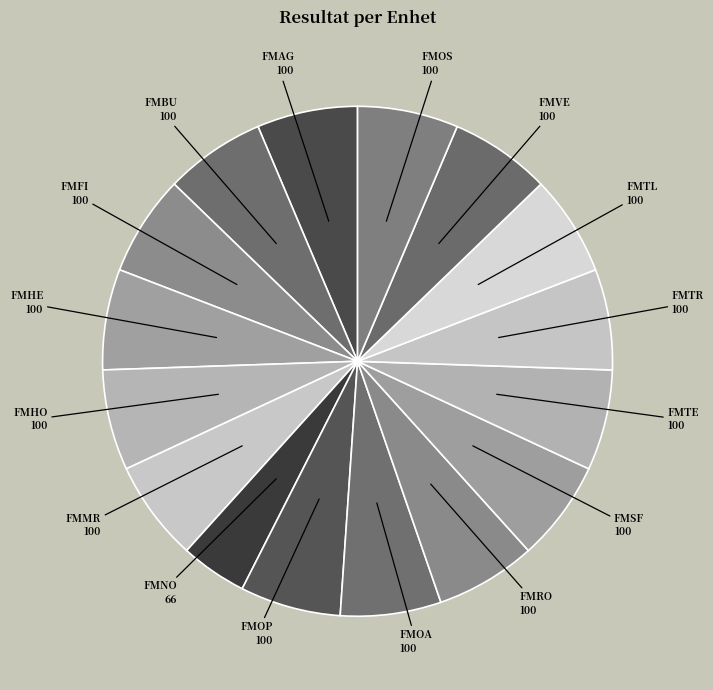

Count the number of slices in the pie.

16